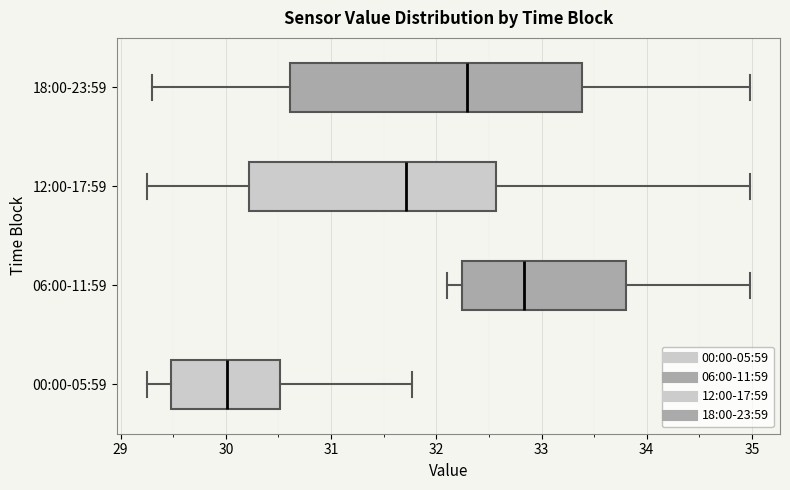

Reading bottom to top, transcribe this box plot: for each box, give where its median line is, the range the box spans, and where its two whiskers end, as read against the x-axis. The values are not printed on the chart, so give them approximately, as read against the axis.

00:00-05:59: median 30.0, box 29.5 to 30.5, whiskers 29.3 to 31.8
06:00-11:59: median 32.8, box 32.2 to 33.8, whiskers 32.1 to 35.0
12:00-17:59: median 31.7, box 30.2 to 32.6, whiskers 29.3 to 35.0
18:00-23:59: median 32.3, box 30.6 to 33.4, whiskers 29.3 to 35.0